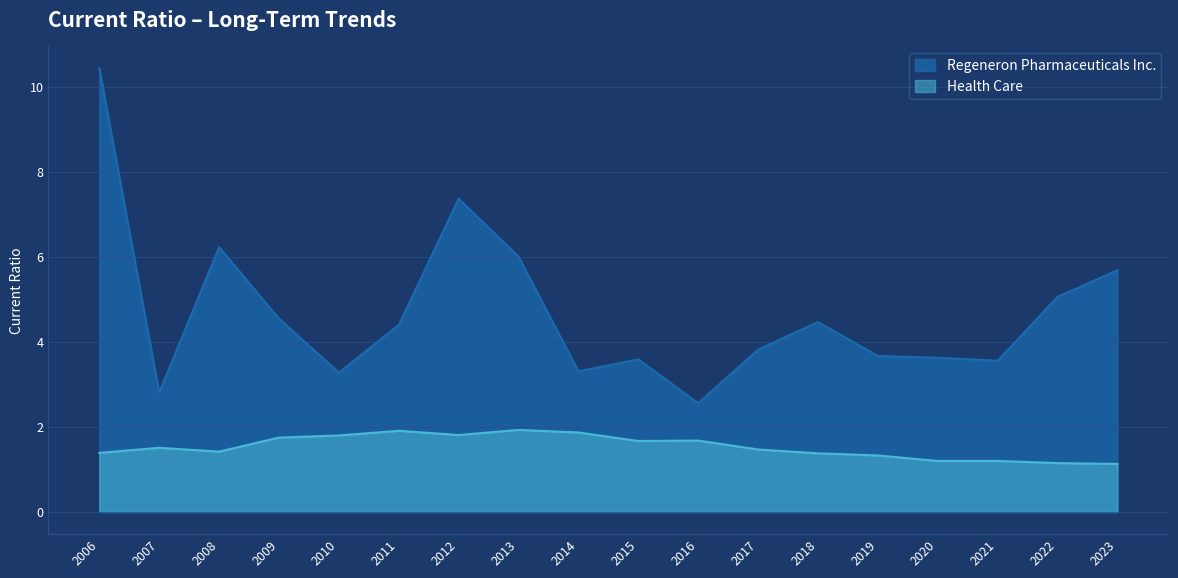

In Health Care, how many points are lower than both neighbors (excluding endpoints)?

3